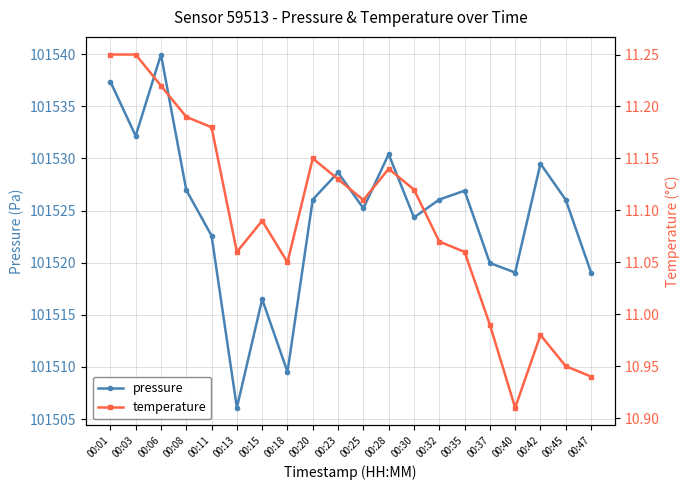

What is the total value across all series at 00:47?

101530.0